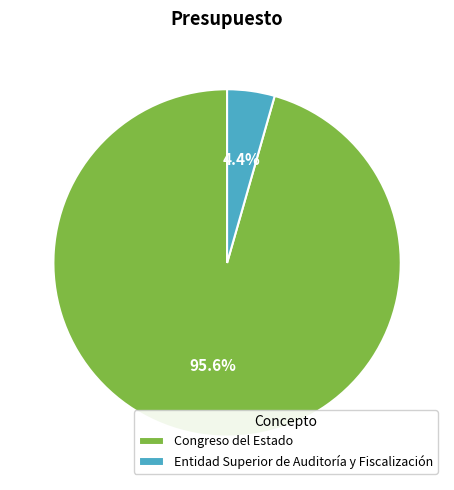

To the nearest percent, what is the difference between the largest and smallest slice percentages?

91%